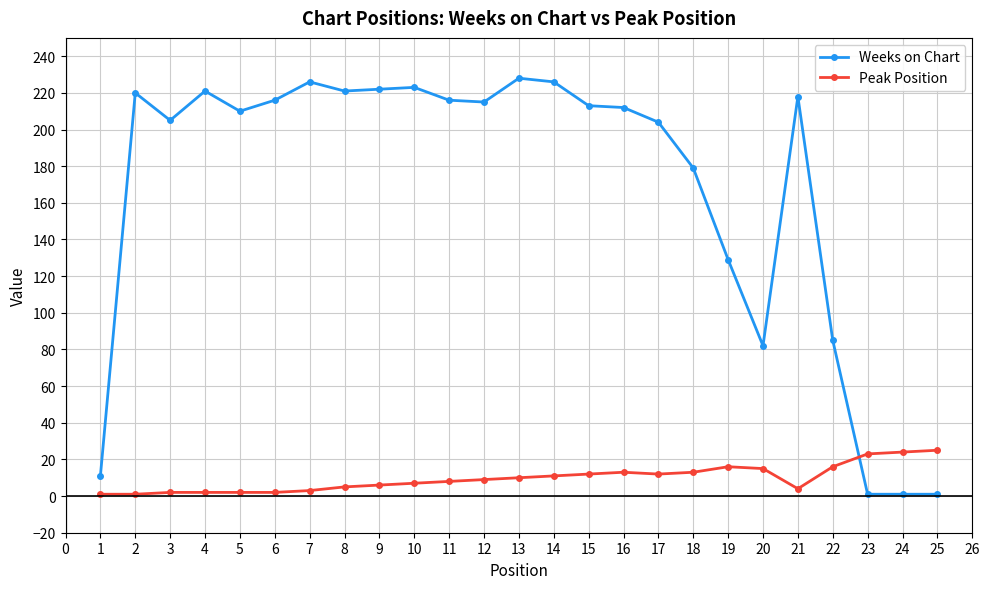

Which series has the widest spread of values?

Weeks on Chart